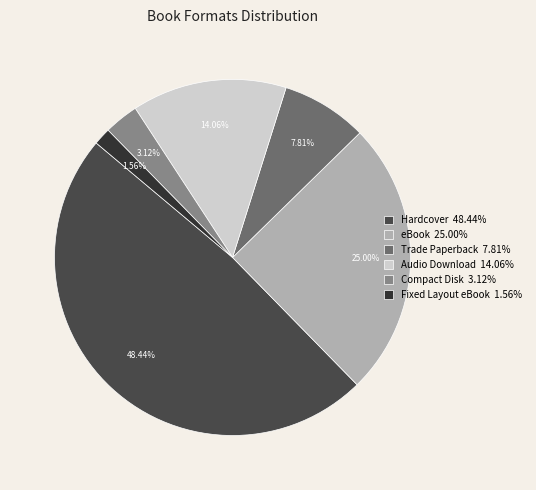

Rank the categories by value from highest to lowest.

Hardcover, eBook, Audio Download, Trade Paperback, Compact Disk, Fixed Layout eBook